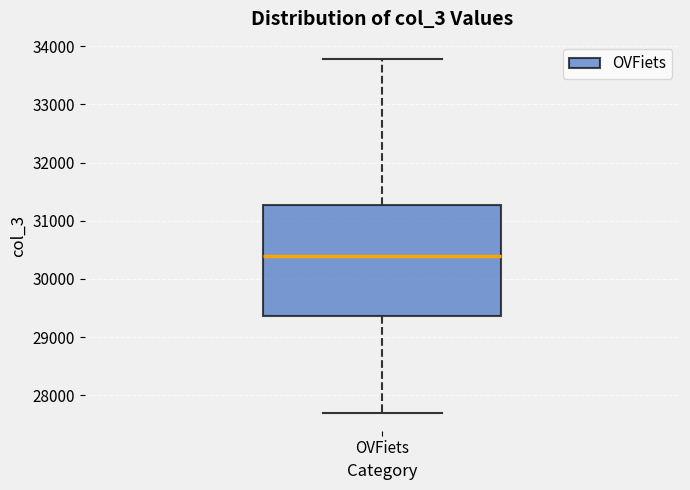

Read this box plot against the y-axis: the position of the median line, the range covered by the box, and the ends of both whiskers. The values are not printed on the chart, so give them approximately, as read against the axis.

median 30400, box 29400 to 31300, whiskers 27700 to 33800